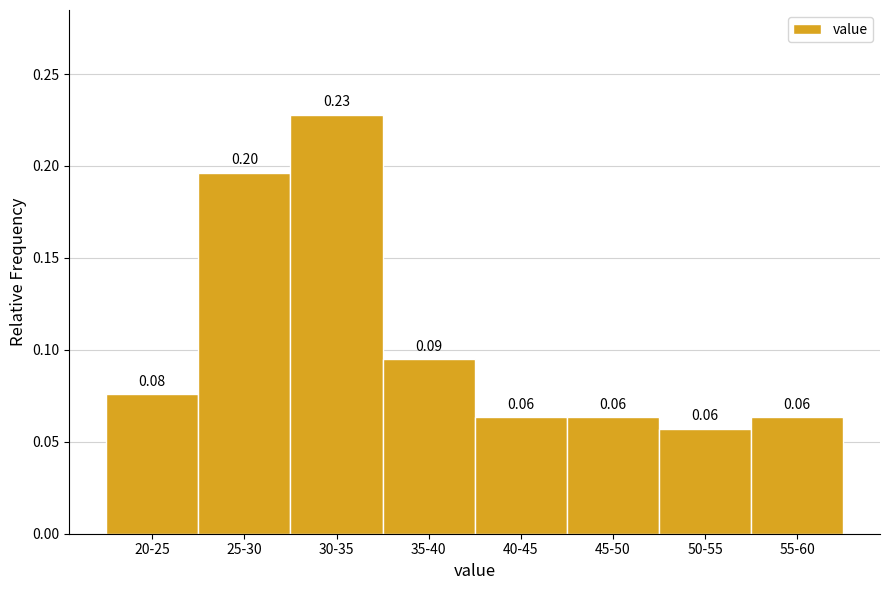

What is the sum of the values at 40-45 and 25-30?

0.3